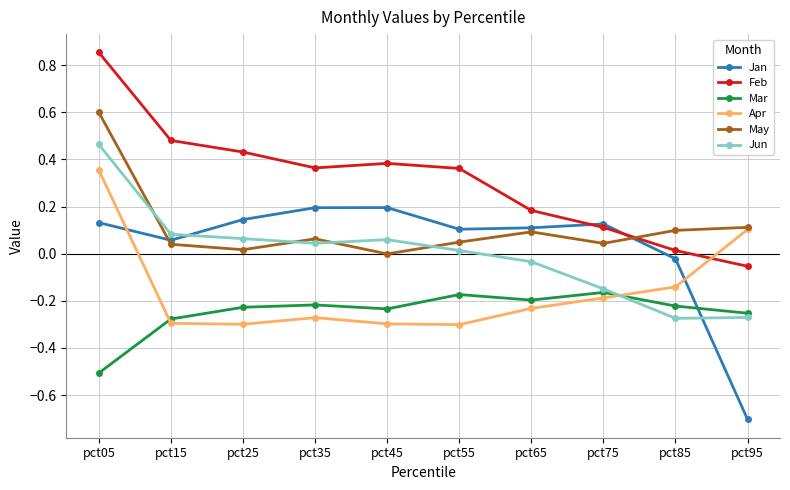

The value of Jun at pct25 is 0.0. True or false?

False